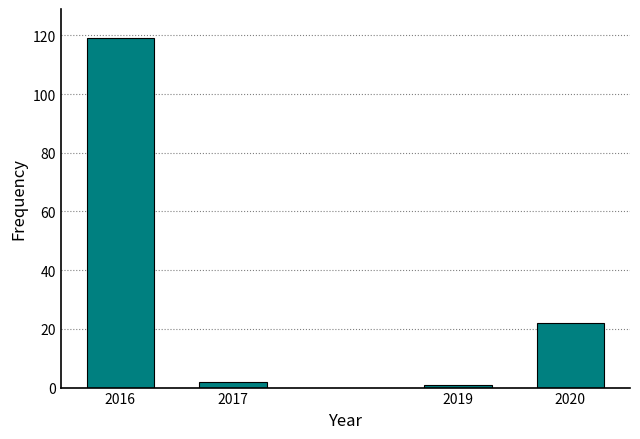

Reading left to right, extract all data points from this chart.

2016=119	2017=2	2019=1	2020=22